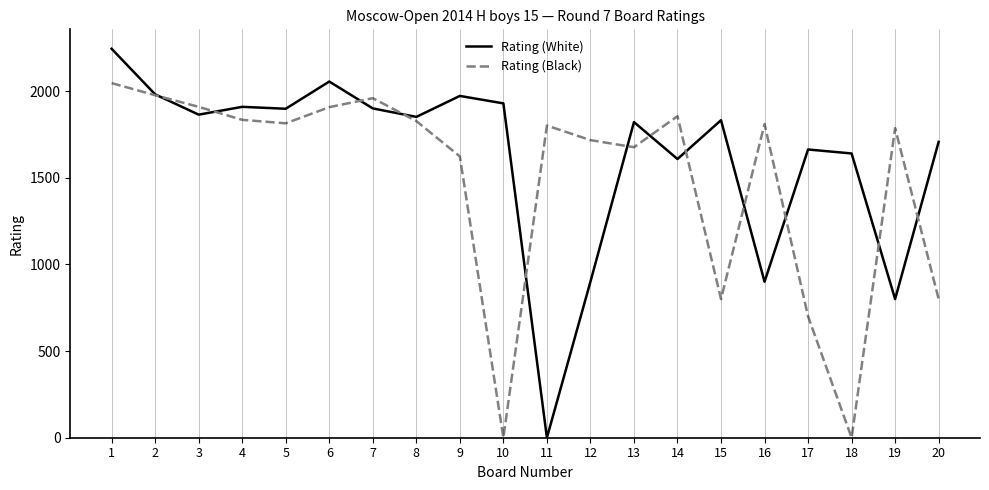

True or false: Rating (White) has more than 2 points higher than both neighbors.

True